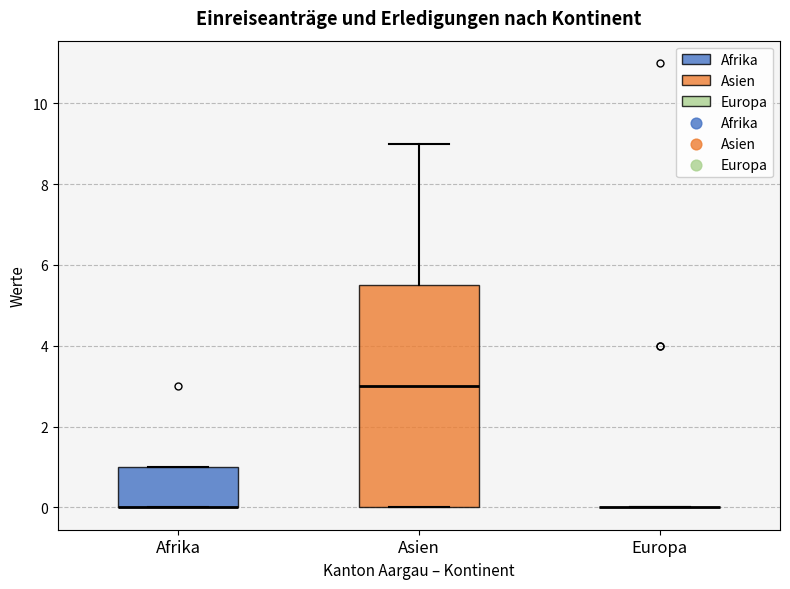

Which box is the tallest, from its lower edge to its upper edge?

Asien